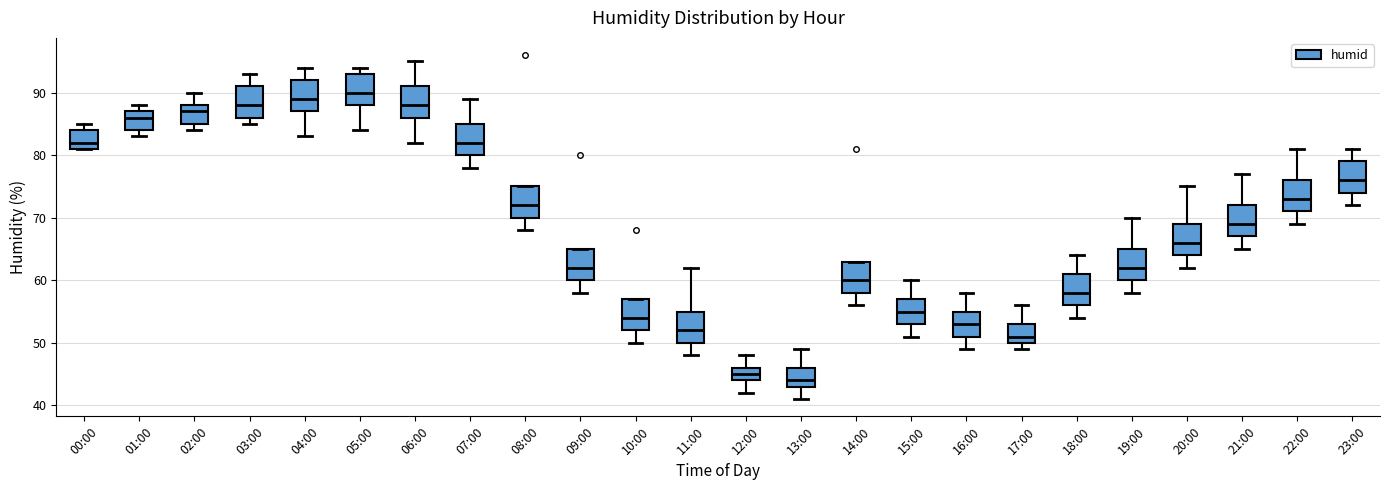

Reading left to right, transcribe this box plot: for each box, give where its median line is, the range the box spans, and where its two whiskers end, as read against the y-axis. The values are not printed on the chart, so give them approximately, as read against the axis.

00:00: median 82, box 81 to 84, whiskers 81 to 85
01:00: median 86, box 84 to 87, whiskers 83 to 88
02:00: median 87, box 85 to 88, whiskers 84 to 90
03:00: median 88, box 86 to 91, whiskers 85 to 93
04:00: median 89, box 87 to 92, whiskers 83 to 94
05:00: median 90, box 88 to 93, whiskers 84 to 94
06:00: median 88, box 86 to 91, whiskers 82 to 95
07:00: median 82, box 80 to 85, whiskers 78 to 89
08:00: median 72, box 70 to 75, whiskers 68 to 75
09:00: median 62, box 60 to 65, whiskers 58 to 65
10:00: median 54, box 52 to 57, whiskers 50 to 57
11:00: median 52, box 50 to 55, whiskers 48 to 62
12:00: median 45, box 44 to 46, whiskers 42 to 48
13:00: median 44, box 43 to 46, whiskers 41 to 49
14:00: median 60, box 58 to 63, whiskers 56 to 63
15:00: median 55, box 53 to 57, whiskers 51 to 60
16:00: median 53, box 51 to 55, whiskers 49 to 58
17:00: median 51, box 50 to 53, whiskers 49 to 56
18:00: median 58, box 56 to 61, whiskers 54 to 64
19:00: median 62, box 60 to 65, whiskers 58 to 70
20:00: median 66, box 64 to 69, whiskers 62 to 75
21:00: median 69, box 67 to 72, whiskers 65 to 77
22:00: median 73, box 71 to 76, whiskers 69 to 81
23:00: median 76, box 74 to 79, whiskers 72 to 81